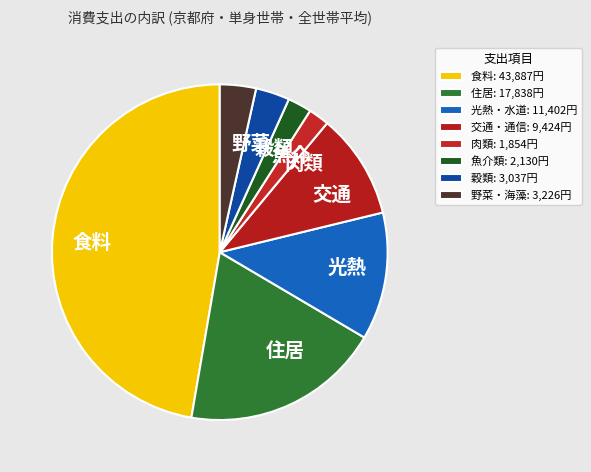

Combined, do 住居 and 光熱 account for over 50%?

No